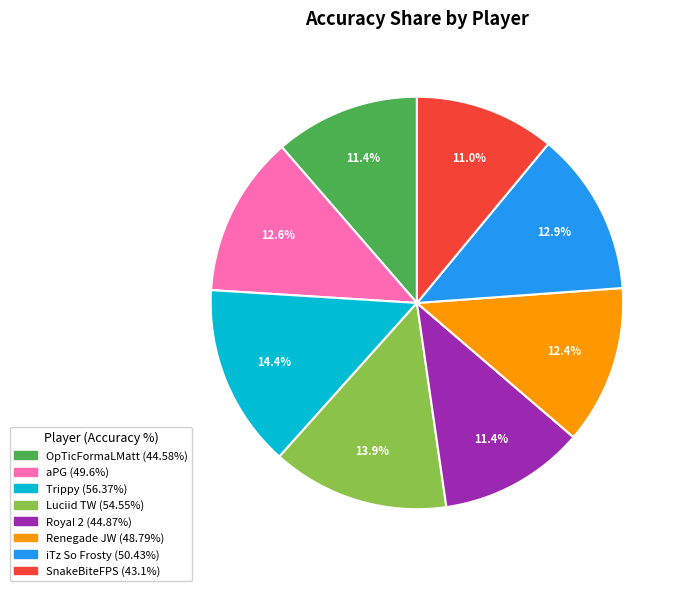

Combined, what portion of the pie is Renegade JW and Trippy?

26.8%